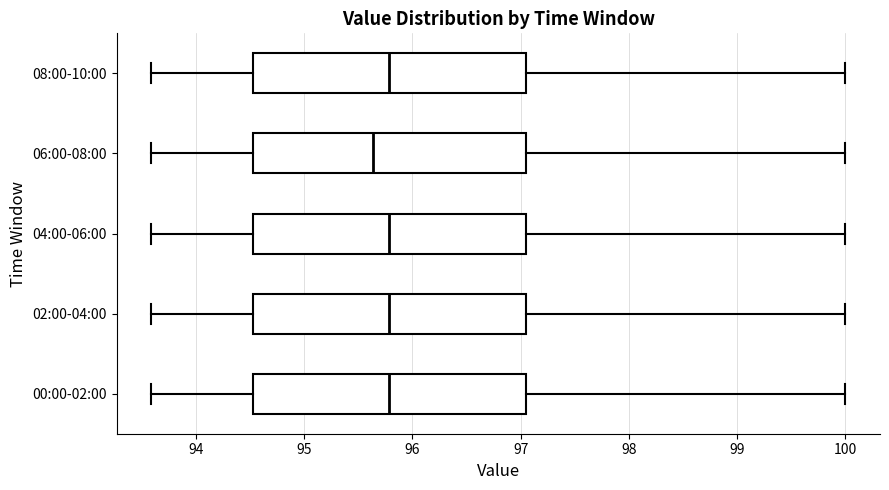

Where does the right whisker of the box for 04:00-06:00 end on the x-axis? The values are not printed on the chart, so give them approximately, as read against the axis.

100.0